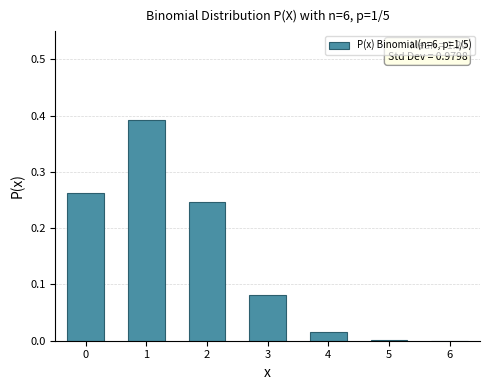

True or false: the data shows 0.0 at 5.

True